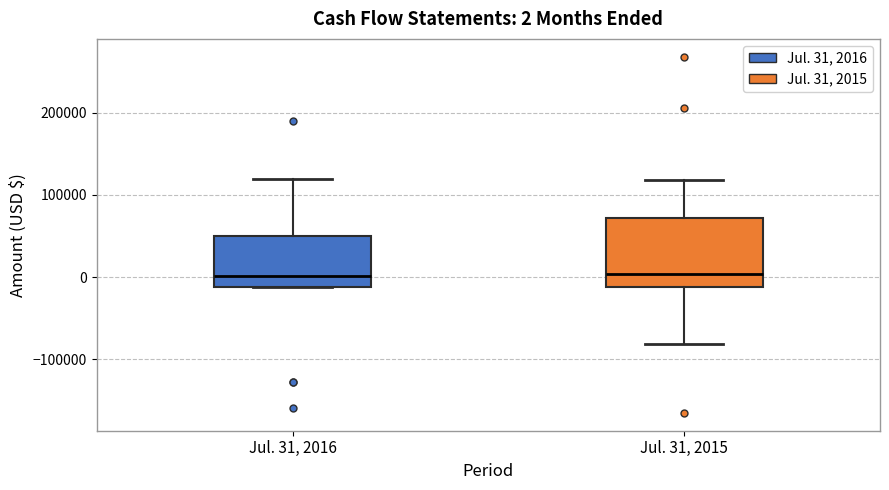

Comparing the boxes themselves (not the whiskers), which one is the tallest?

Jul. 31, 2015